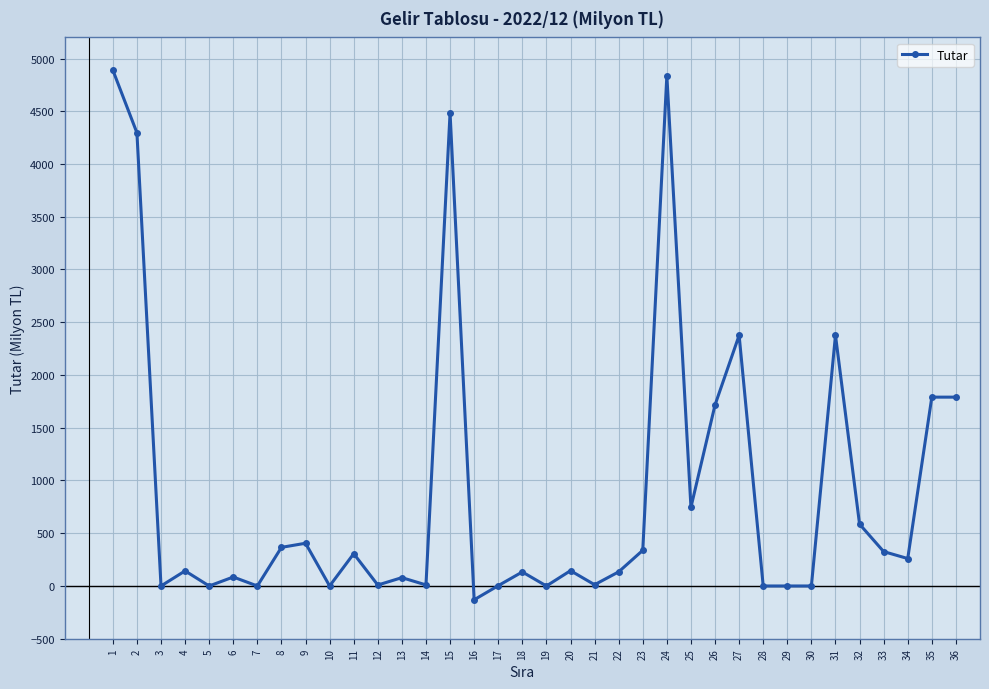

What is the difference between the maximum and minimum values?

5021